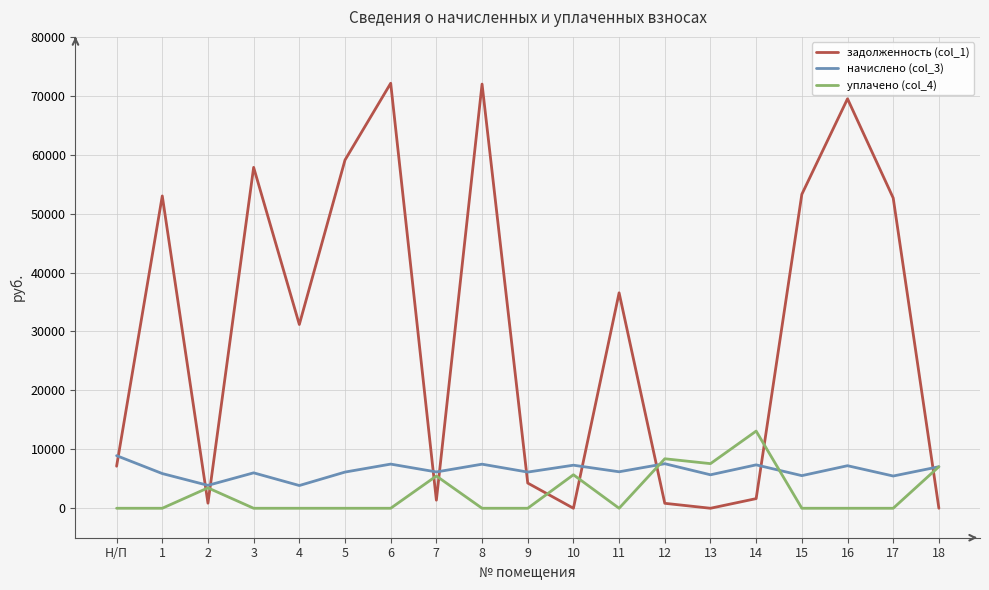

What is the difference between the second highest and second lowest values in the начислено (col_3) series?

3672.0